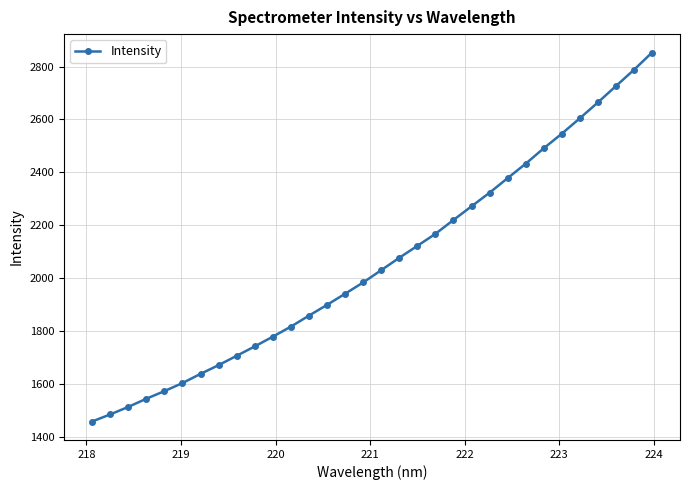

True or false: the data has more than 2 interior local peaks.

False